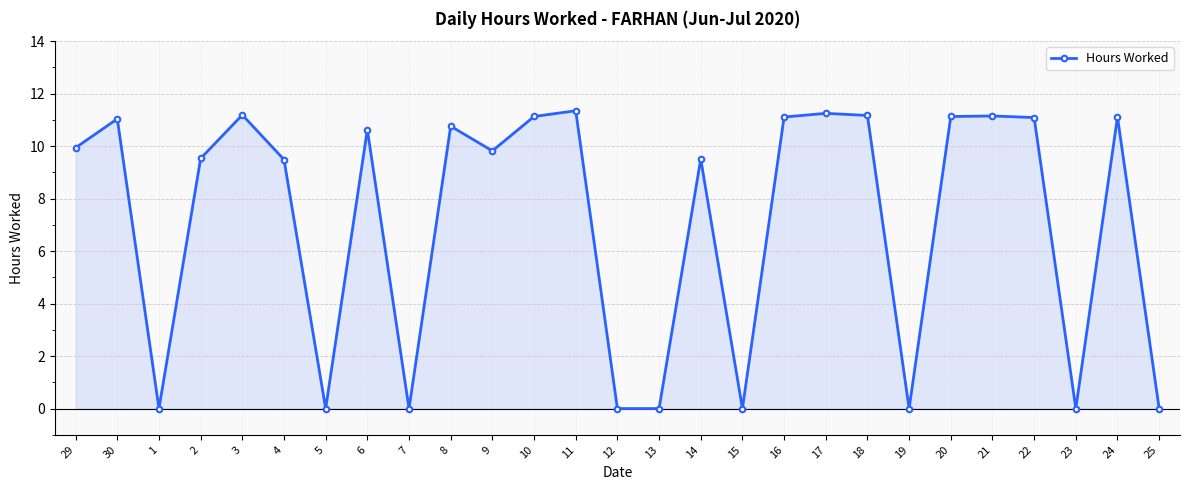

Where does the data first go above 9?

29